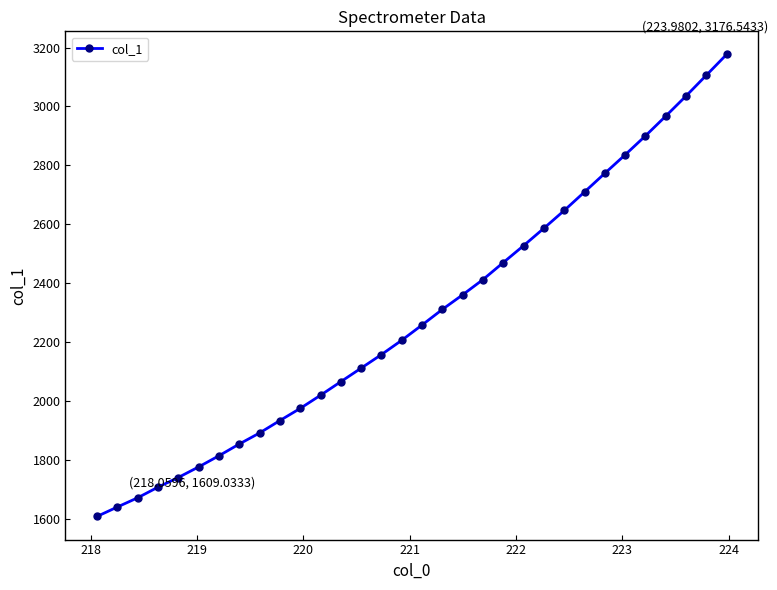

What is the average value?

2289.6